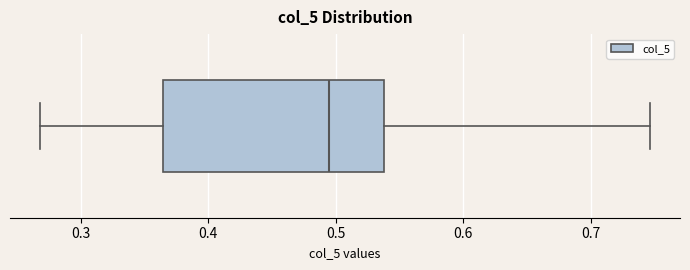

Where does the left whisker of the box end on the x-axis? The values are not printed on the chart, so give them approximately, as read against the axis.

0.27